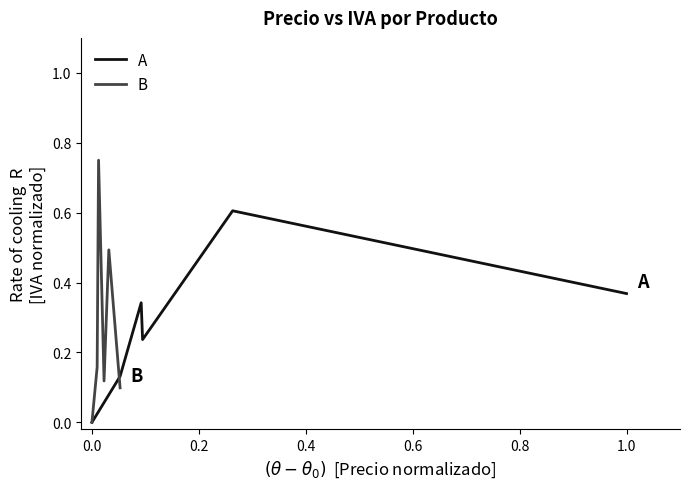

Rank the series by their maximum value, from lowest to highest.

A, B